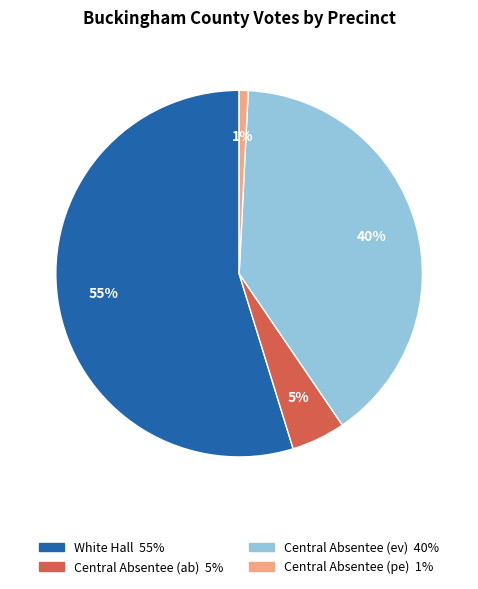

Which category has the biggest portion of the pie?

White Hall